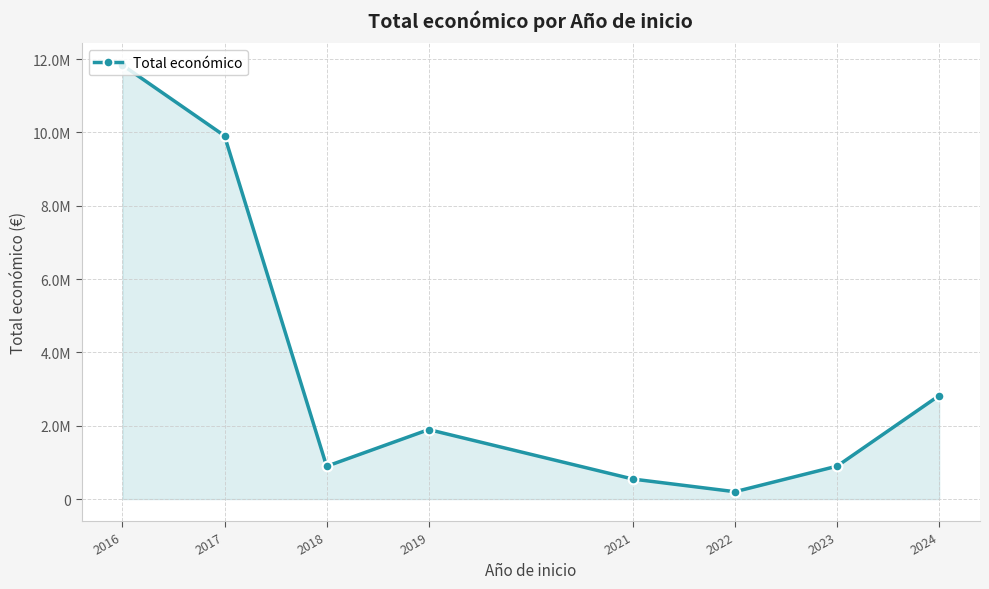

List the labels in order of value, smallest first.

2022, 2021, 2018, 2023, 2019, 2024, 2017, 2016